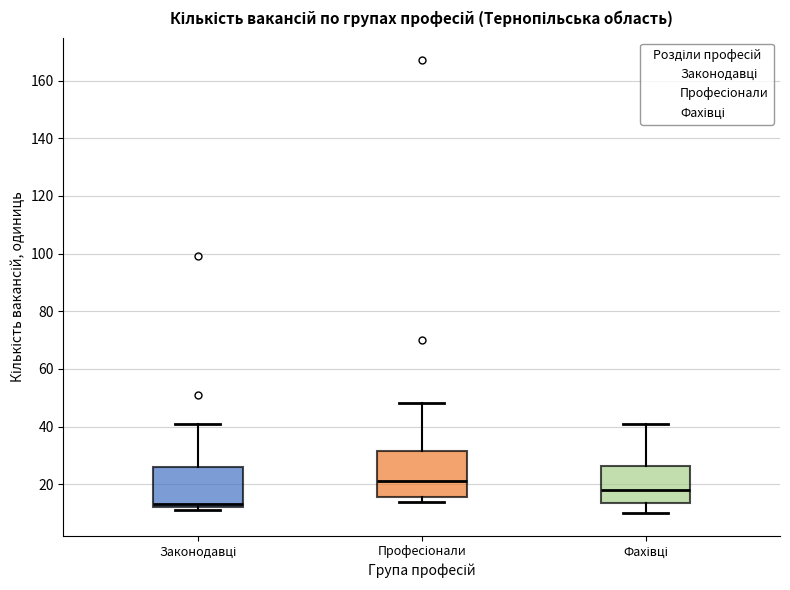

Which box's median line is the highest?

Професіонали